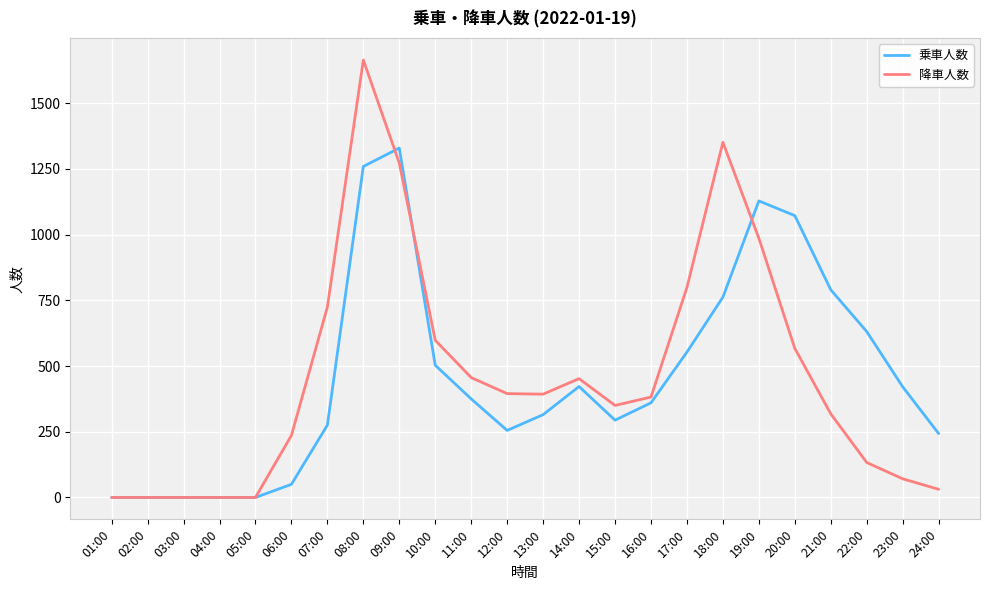

What is the maximum value for 降車人数?

1664